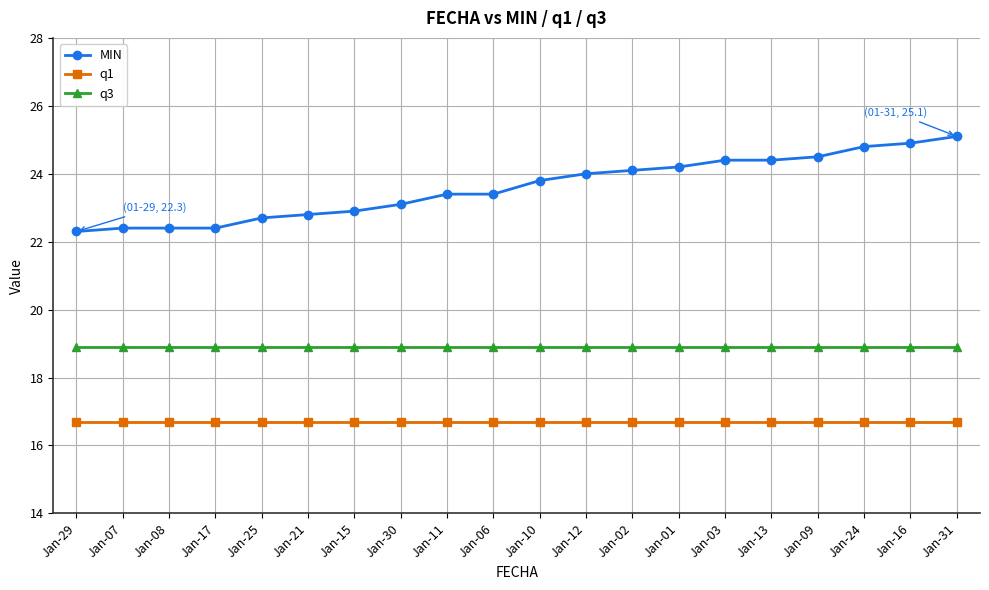

What is the total value across all series at Jan-10?

59.4